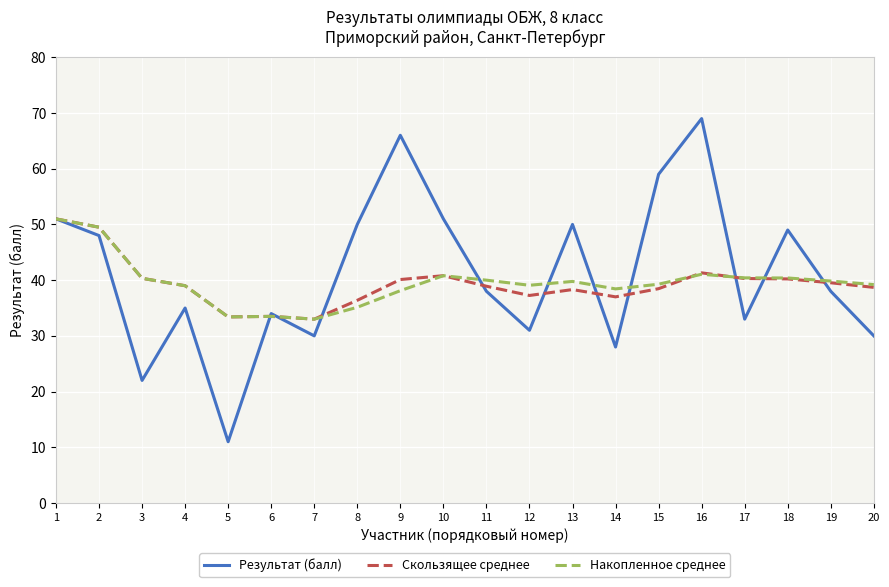

What is the smallest value displayed?

11.0